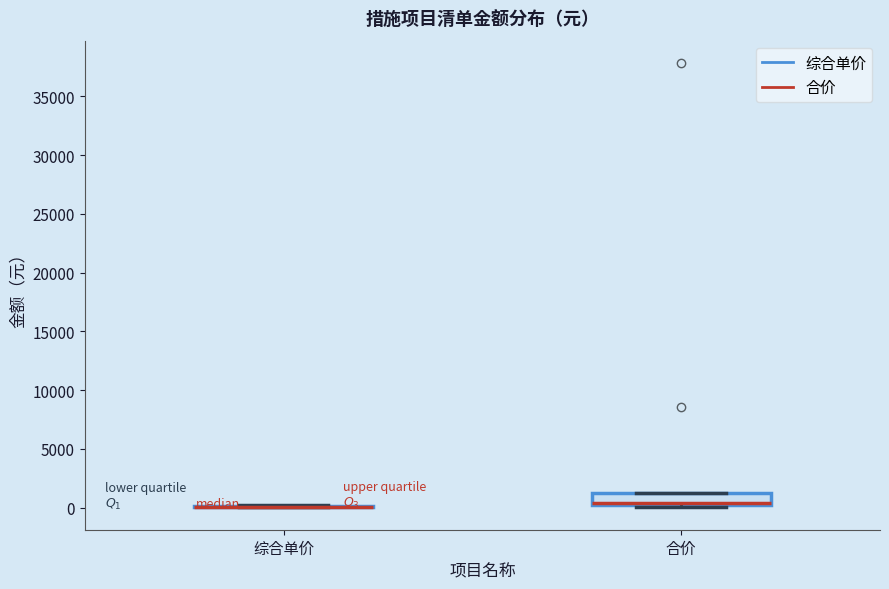

Reading left to right, transcribe this box plot: for each box, give where its median line is, the range the box spans, and where its two whiskers end, as read against the y-axis. The values are not printed on the chart, so give them approximately, as read against the axis.

综合单价: box collapsed to a line at 0, whiskers 0 to 0
合价: median 500 (drawn on the box's lower edge), box 0 to 1000, whiskers 0 (just below the box's lower edge) to 1000